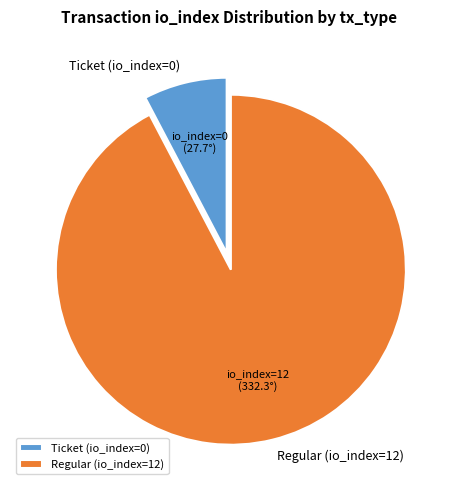

Do Regular (io_index=12) and Ticket (io_index=0) together represent more than half of the pie?

Yes